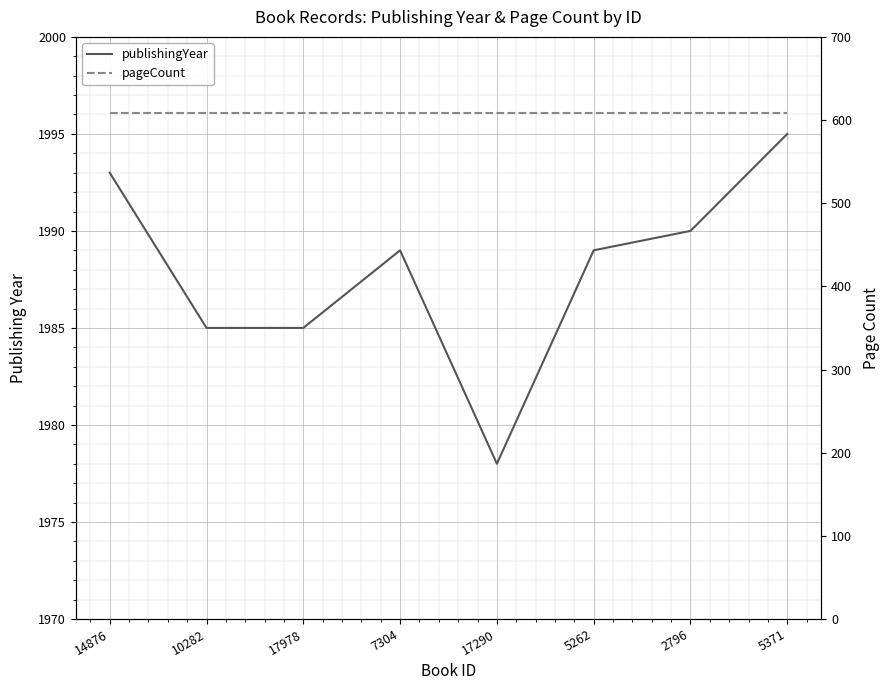

What are all the series names shown in the legend?

publishingYear, pageCount